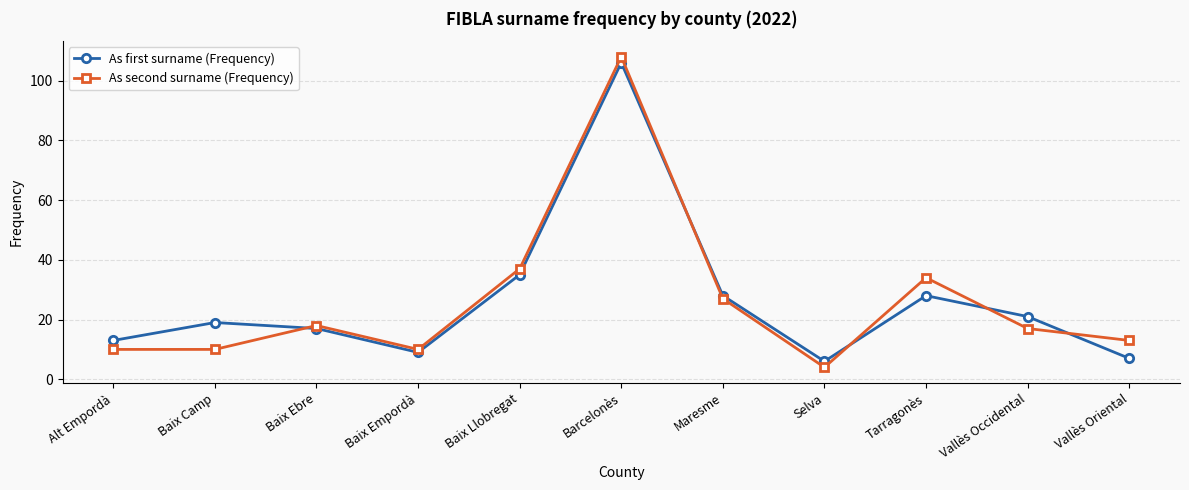

At Vallès Oriental, list the series in order from largest to smallest.

As second surname (Frequency), As first surname (Frequency)